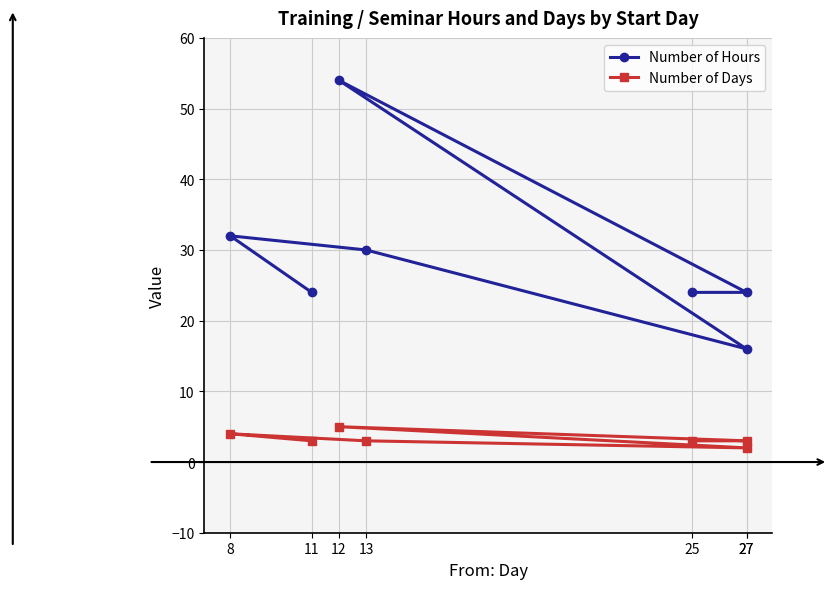

How many distinct data groups are displayed?

2